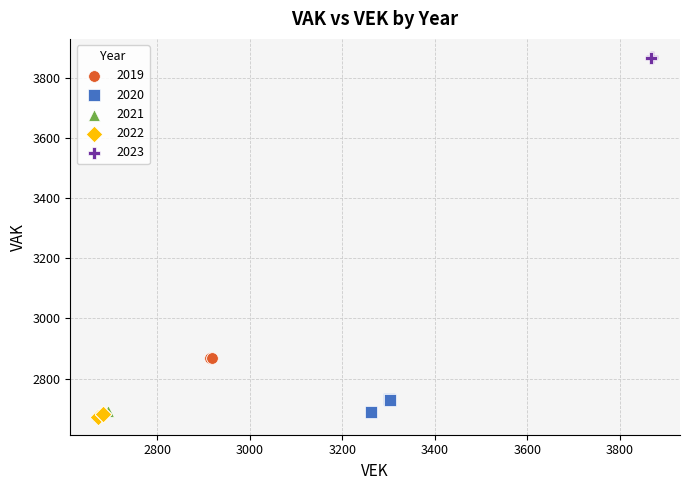

Which series reaches the maximum Y coordinate?

2023